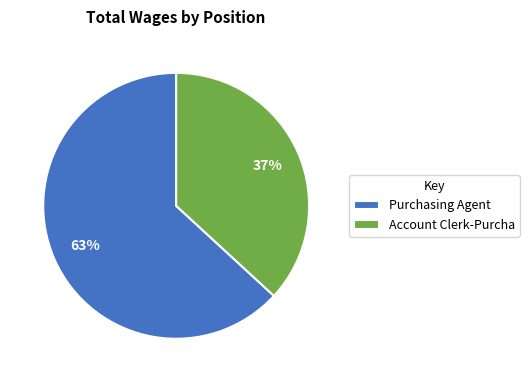

To the nearest percent, what is the difference between the Account Clerk-Purcha and Purchasing Agent slice percentages?

26%